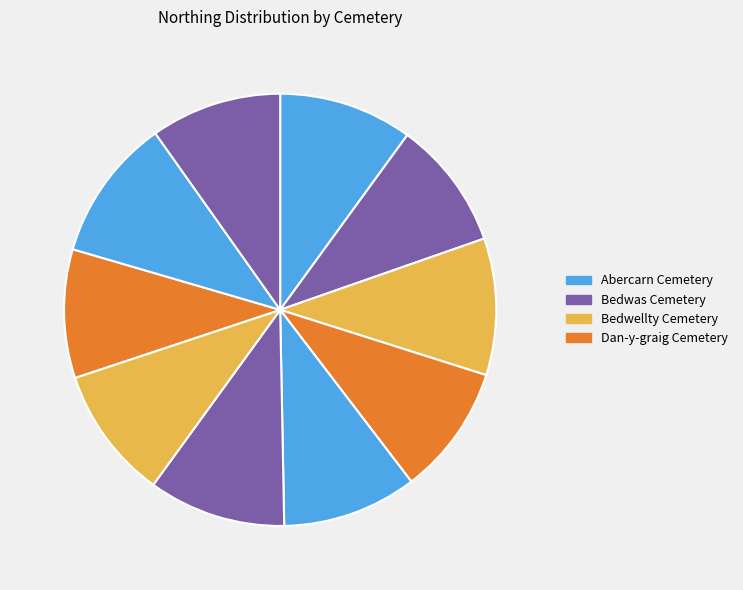

Count the number of slices in the pie.

10